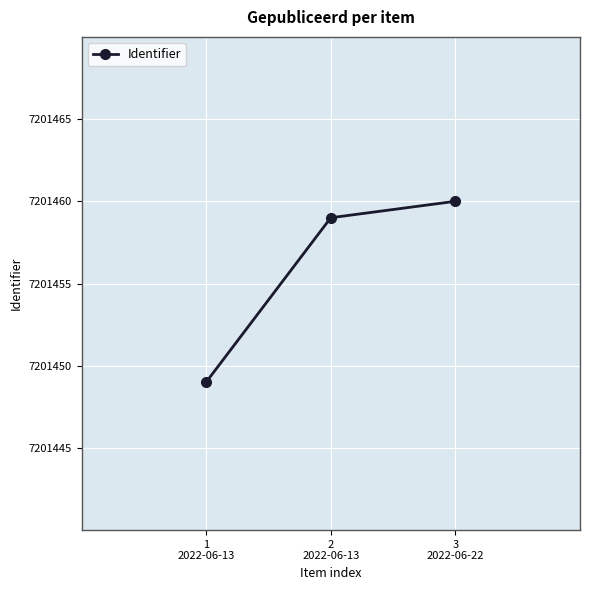

What is the ratio of the value at 2
2022-06-13 to the value at 1
2022-06-13?

1.0